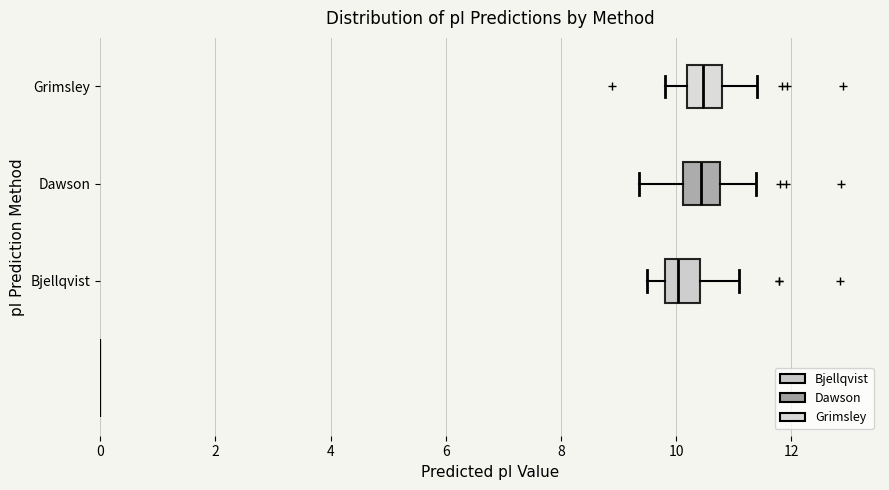

Reading bottom to top, transcribe this box plot: for each box, give where its median line is, the range the box spans, and where its two whiskers end, as read against the x-axis. The values are not printed on the chart, so give them approximately, as read against the axis.

Bjellqvist: median 10.0, box 9.8 to 10.4, whiskers 9.4 to 11.0
Dawson: median 10.4, box 10.2 to 10.8, whiskers 9.4 to 11.4
Grimsley: median 10.4, box 10.2 to 10.8, whiskers 9.8 to 11.4